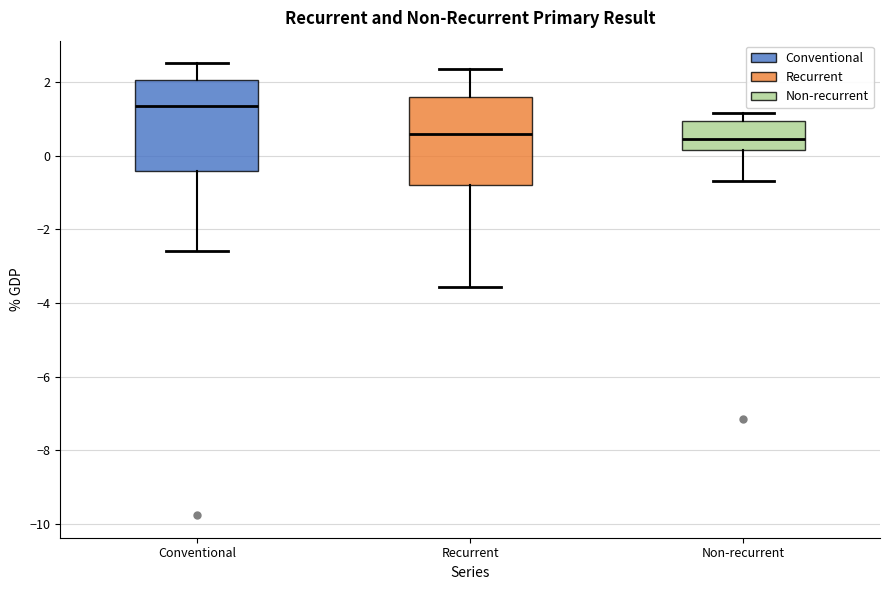

Reading left to right, read every box against the y-axis: the position of its median line, the range the box covers, and the ends of its whiskers. The values are not printed on the chart, so give them approximately, as read against the axis.

Conventional: median 1.4, box -0.4 to 2.0, whiskers -2.6 to 2.6
Recurrent: median 0.6, box -0.8 to 1.6, whiskers -3.6 to 2.4
Non-recurrent: median 0.4, box 0.2 to 1.0, whiskers -0.6 to 1.2